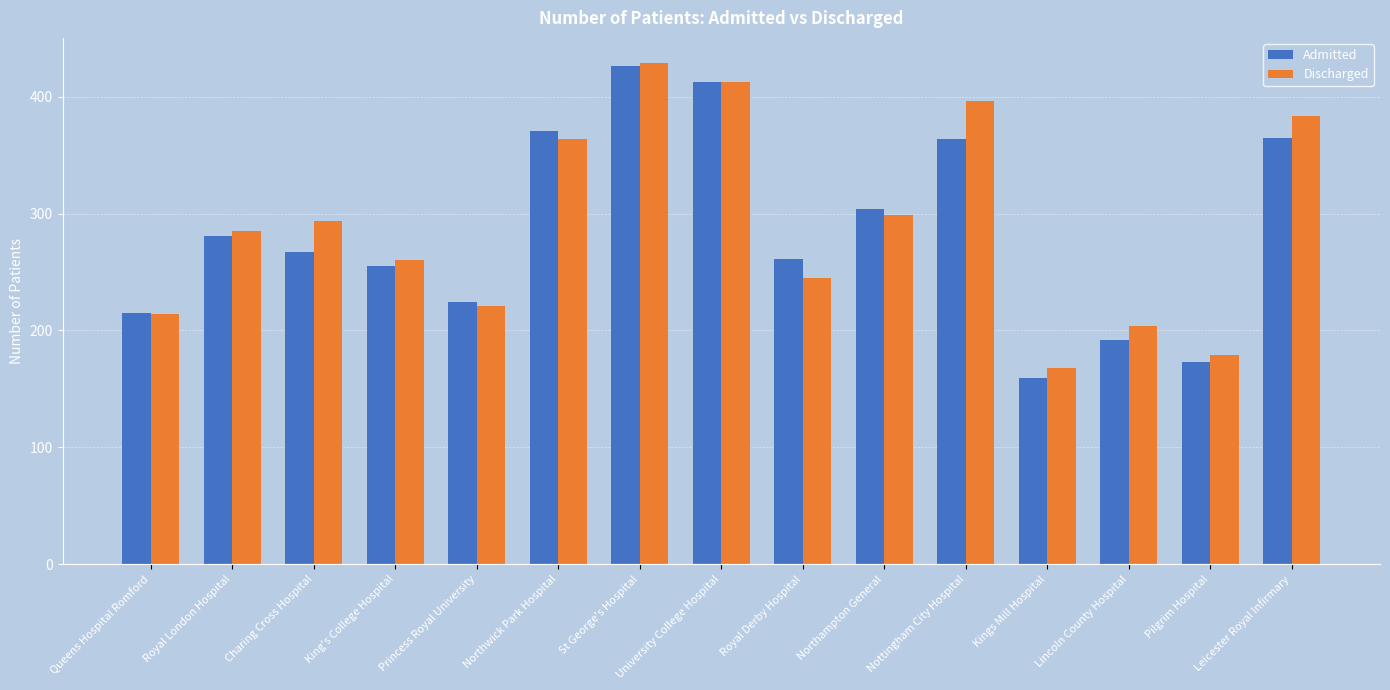

At which category is the sum across all series the highest?

St George's Hospital